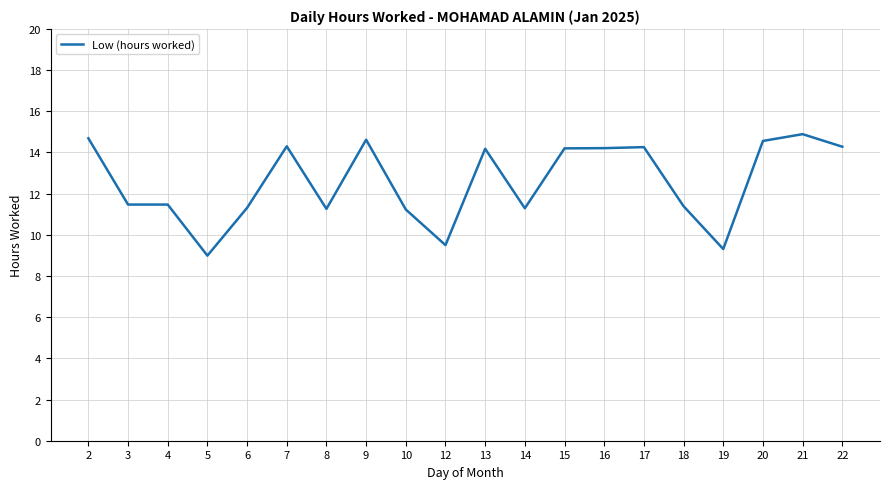

Read the value at 16.

14.2